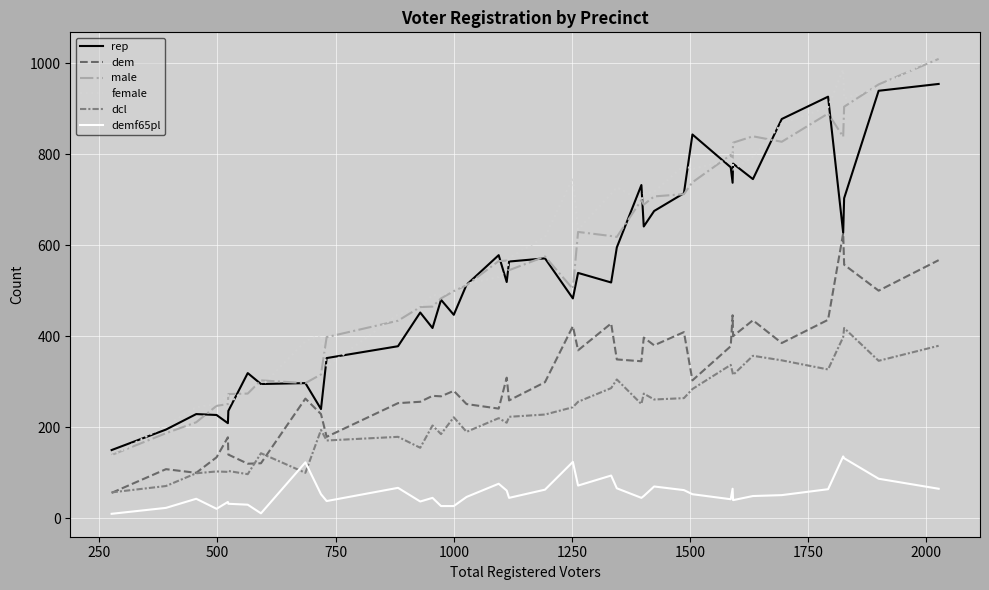

How many lines are shown in the chart?

6